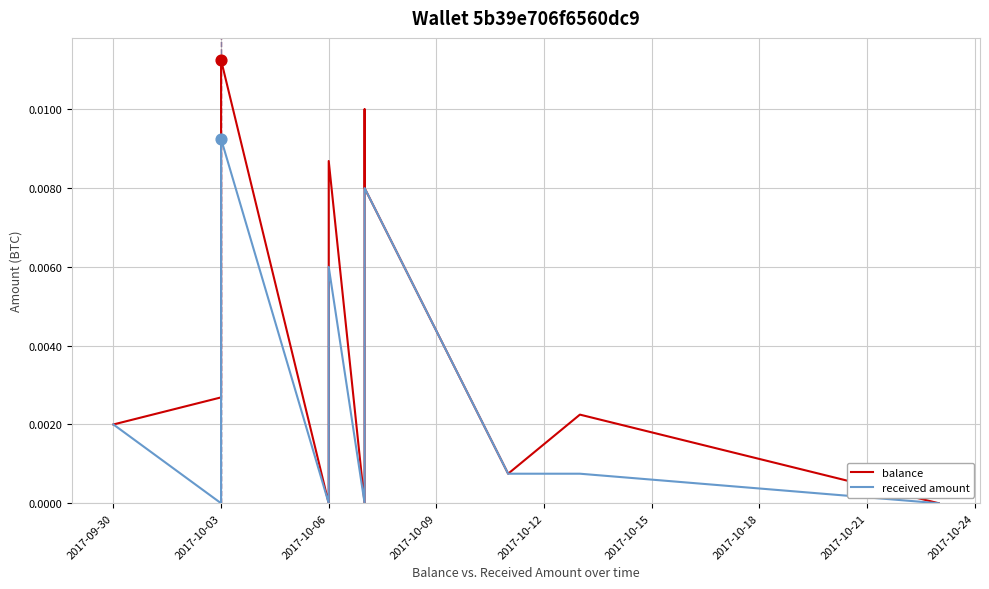

Which series has the widest spread of Y values?

balance